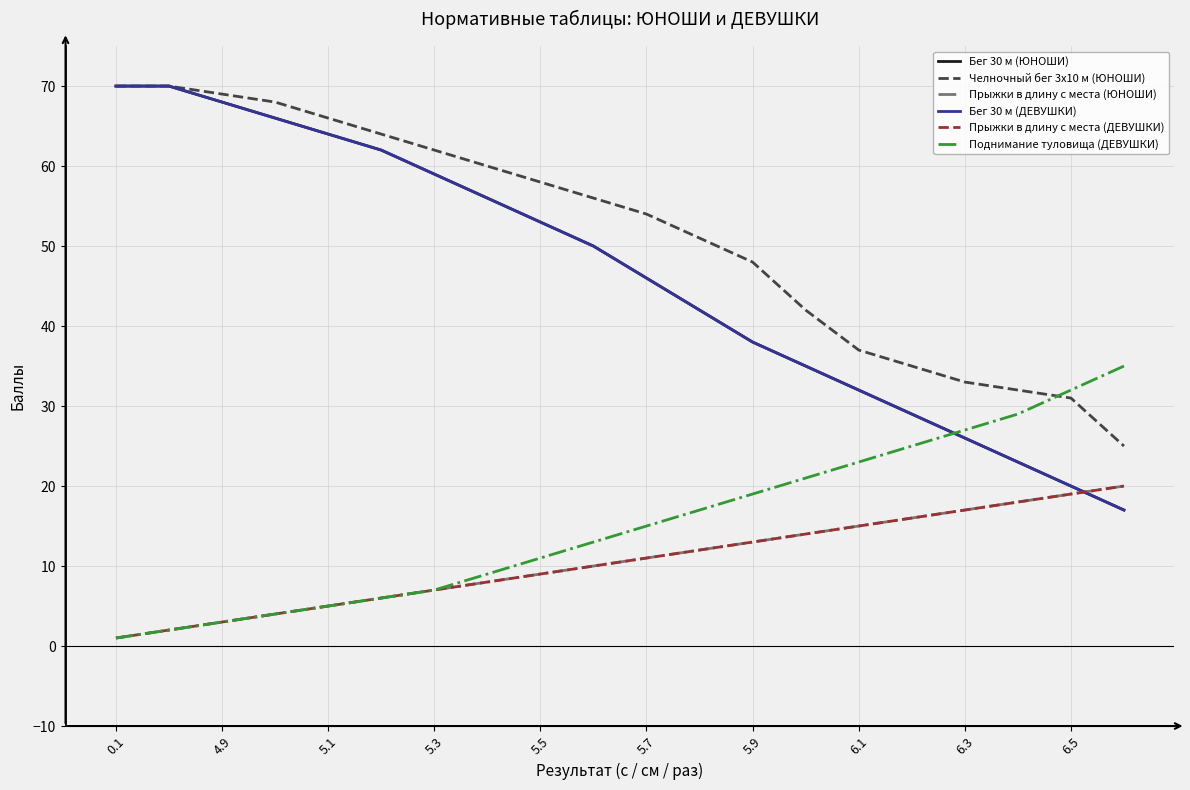

Between which two adjacent categories do Бег 30 м (ЮНОШИ) and Поднимание туловища (ДЕВУШКИ) first intersect?

15 and 16